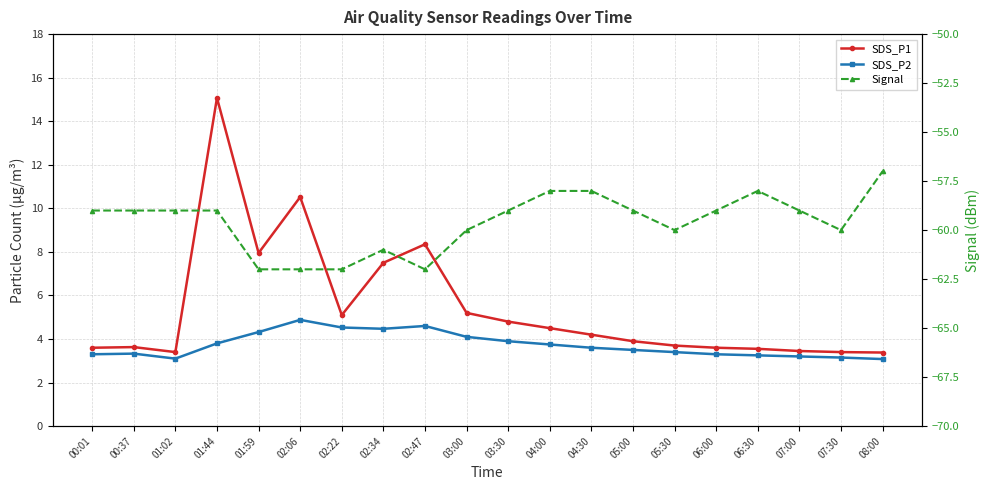

What are all the series names shown in the legend?

SDS_P1, SDS_P2, Signal